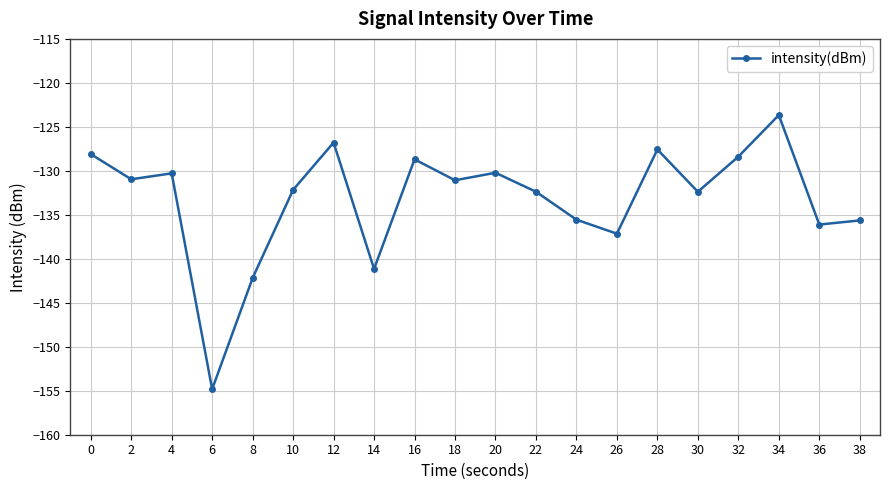

How many points are lower than both their immediate neighbors (excluding endpoints)?

7